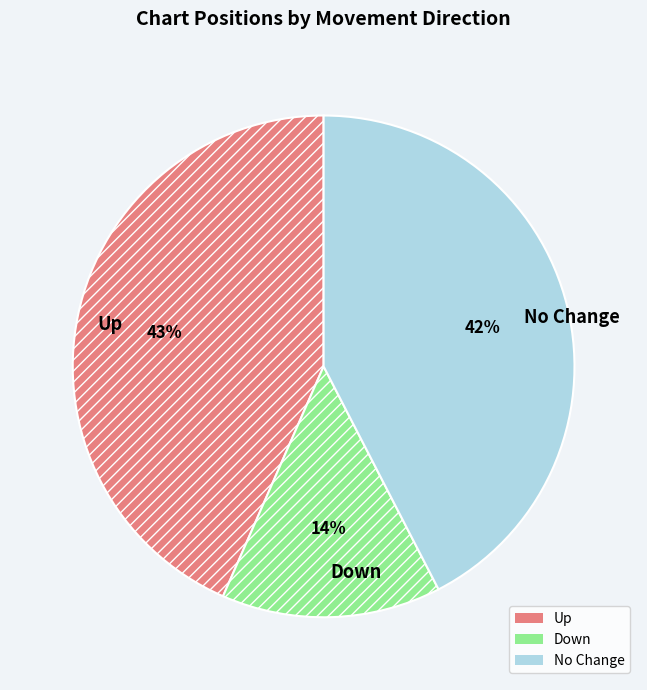

Do No Change and Up together represent more than half of the pie?

Yes